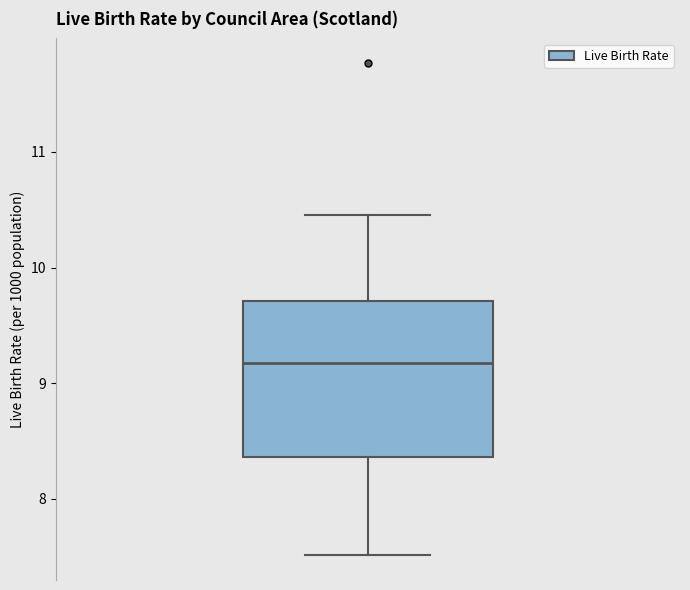

Where is the upper edge of the box on the y-axis? The values are not printed on the chart, so give them approximately, as read against the axis.

9.7